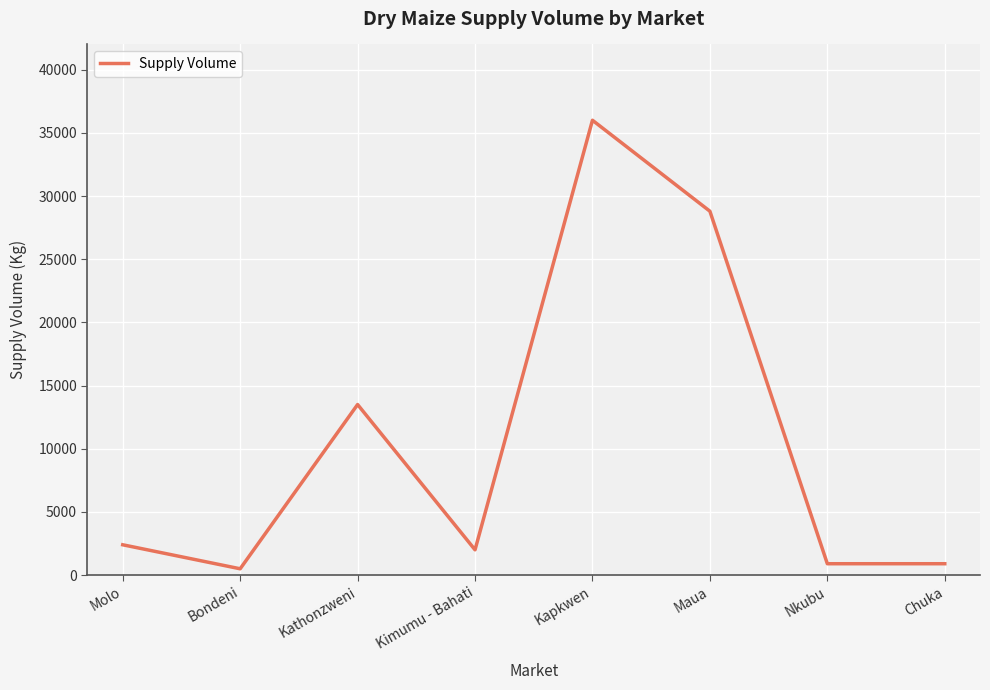

Reading left to right, what are all the values shown in this chart?

Molo=2400	Bondeni=500	Kathonzweni=13500	Kimumu - Bahati=2000	Kapkwen=36000	Maua=28800	Nkubu=900	Chuka=900